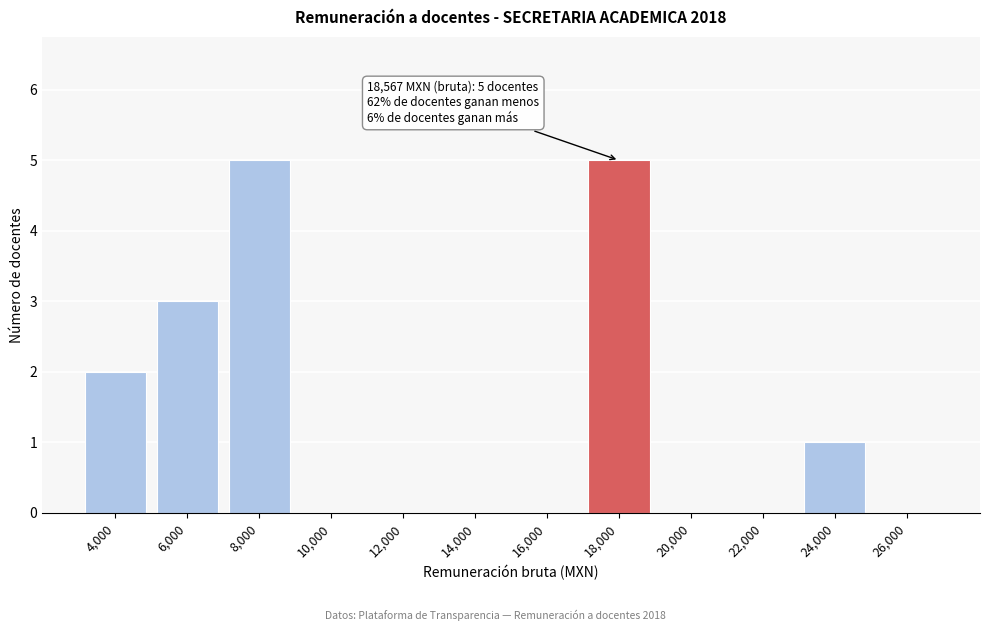

Reading left to right, what are all the values shown in this chart?

4,000=2	6,000=3	8,000=5	10,000=0	12,000=0	14,000=0	16,000=0	18,000=5	20,000=0	22,000=0	24,000=1	26,000=0